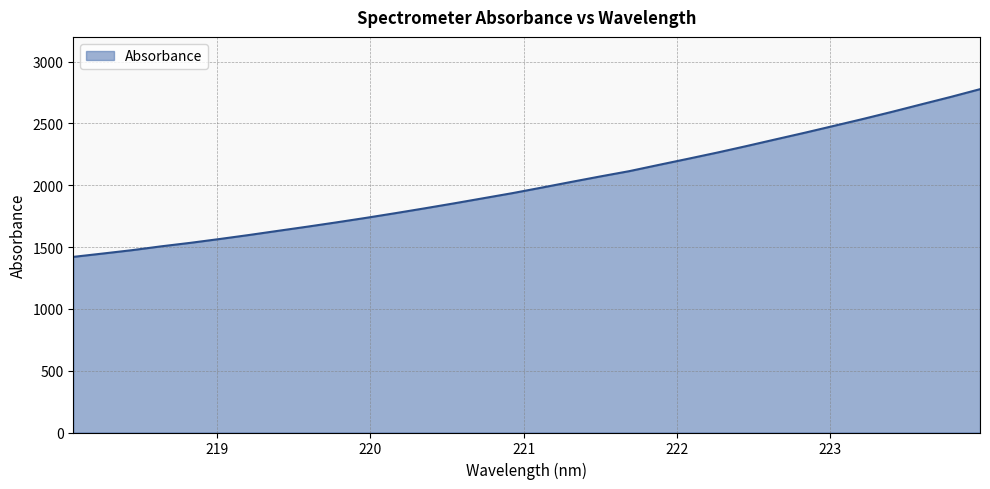

What is the maximum value shown in the chart?

2777.1